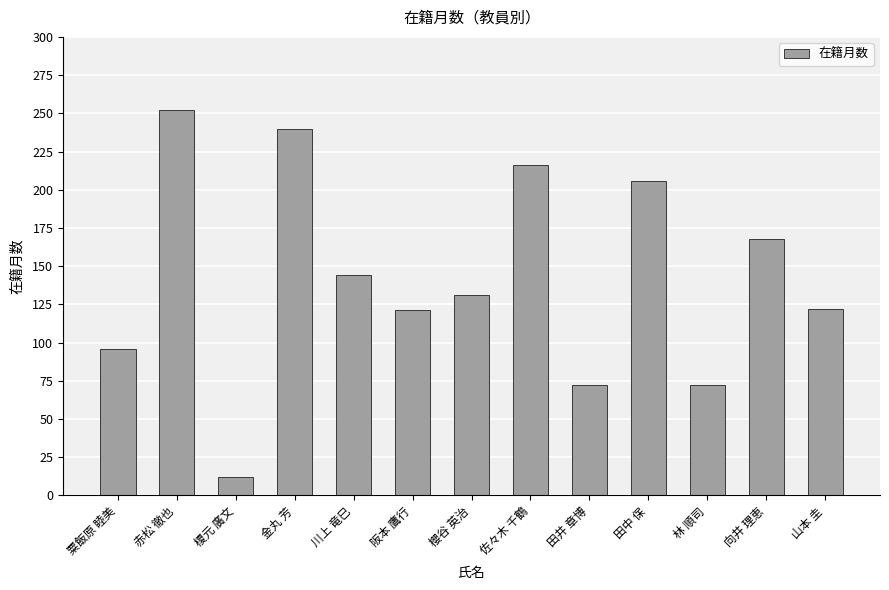

What position from the right is 川上 竜巳?

9